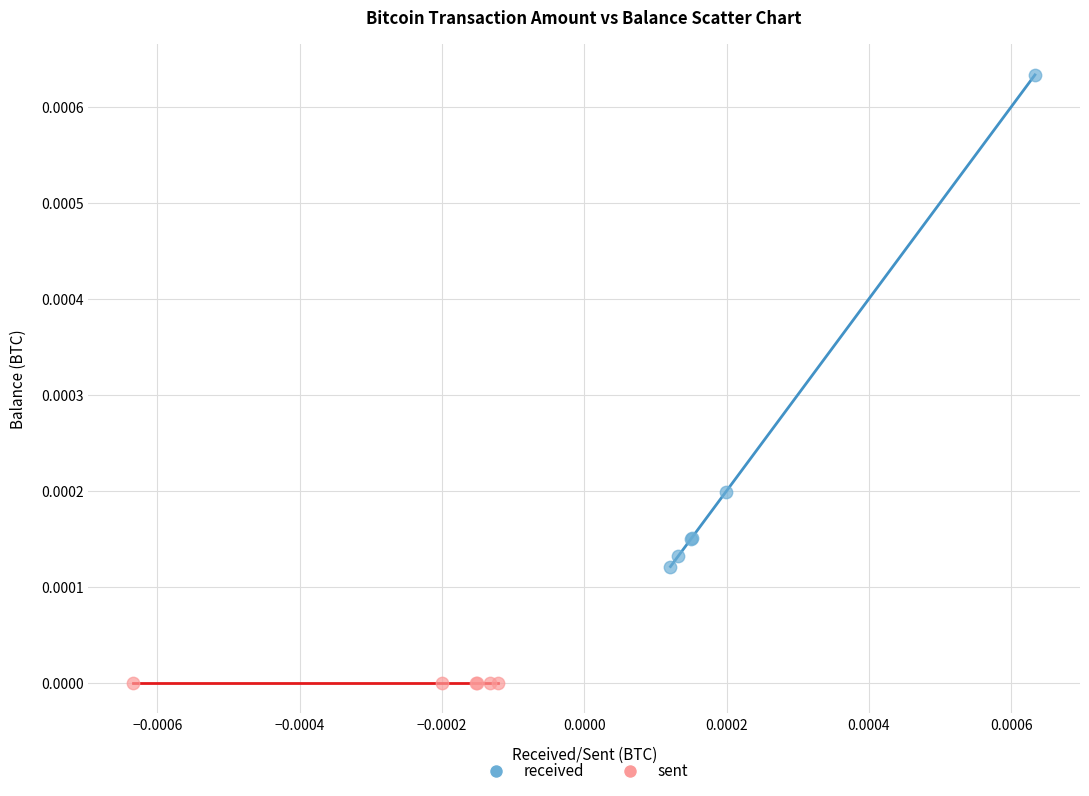

Which series reaches the maximum Y coordinate?

received